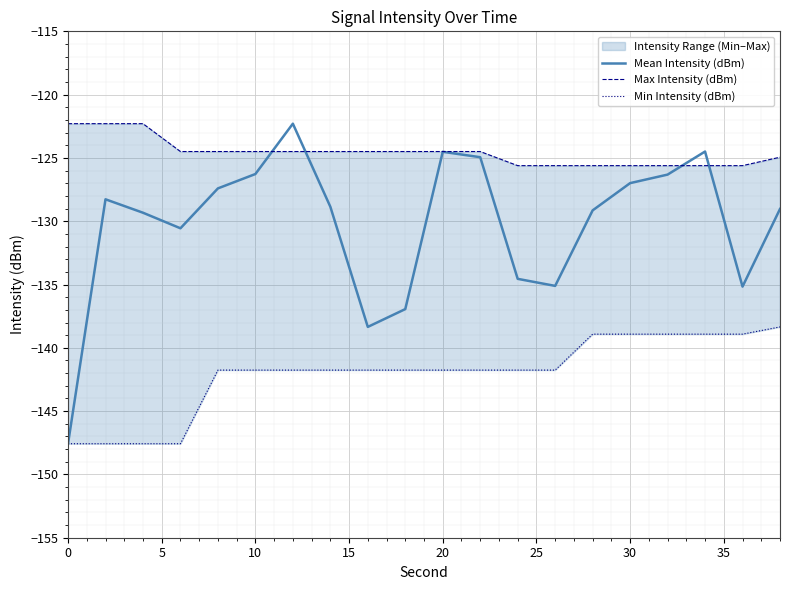

Between 40 and 15, which series saw the biggest shift?

Mean Intensity (dBm)